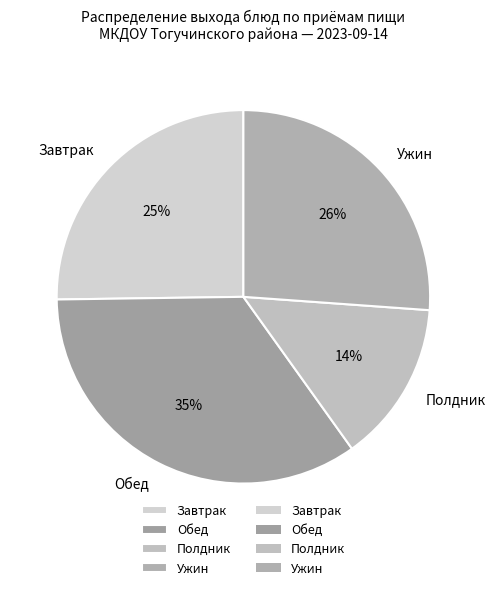

The Обед slice represents 35% of the pie. True or false?

True